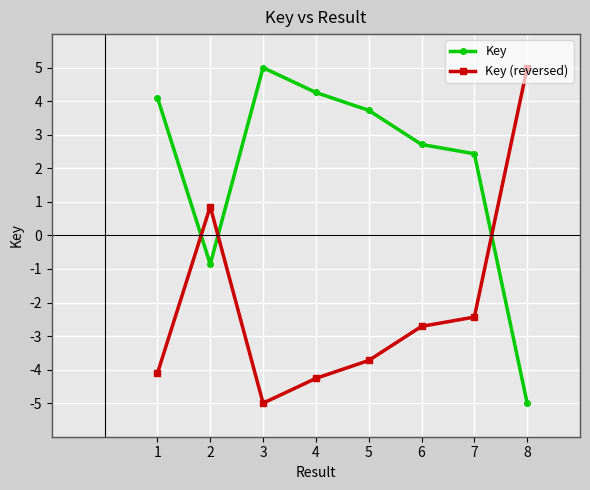

At which category does Key (reversed) reach its first local peak?

2